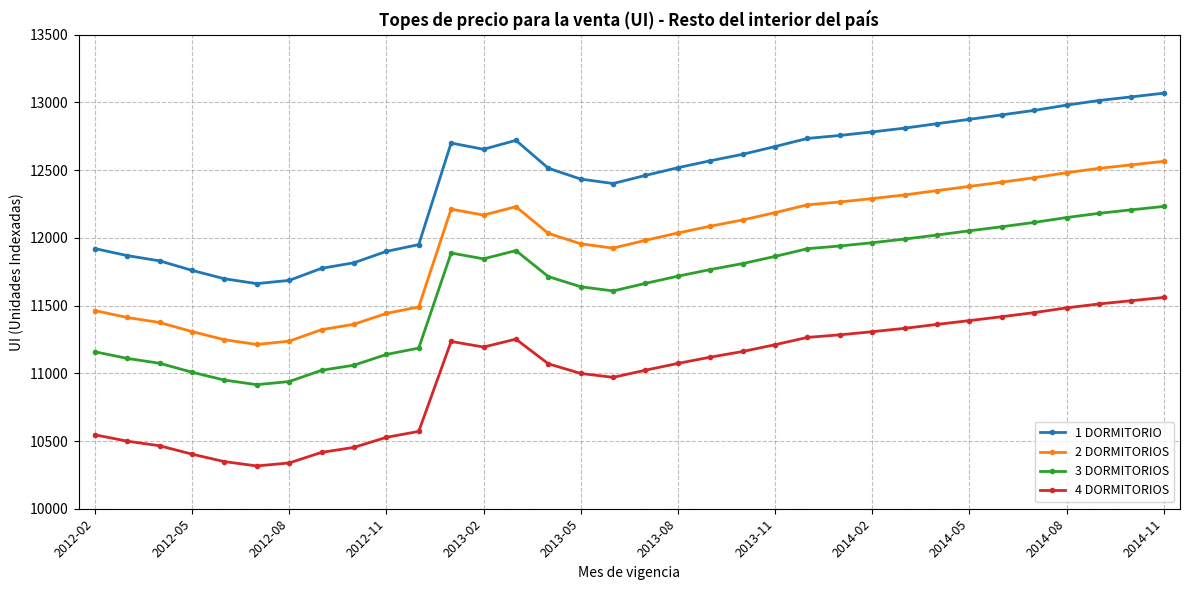

What is the maximum value shown in the chart?

13068